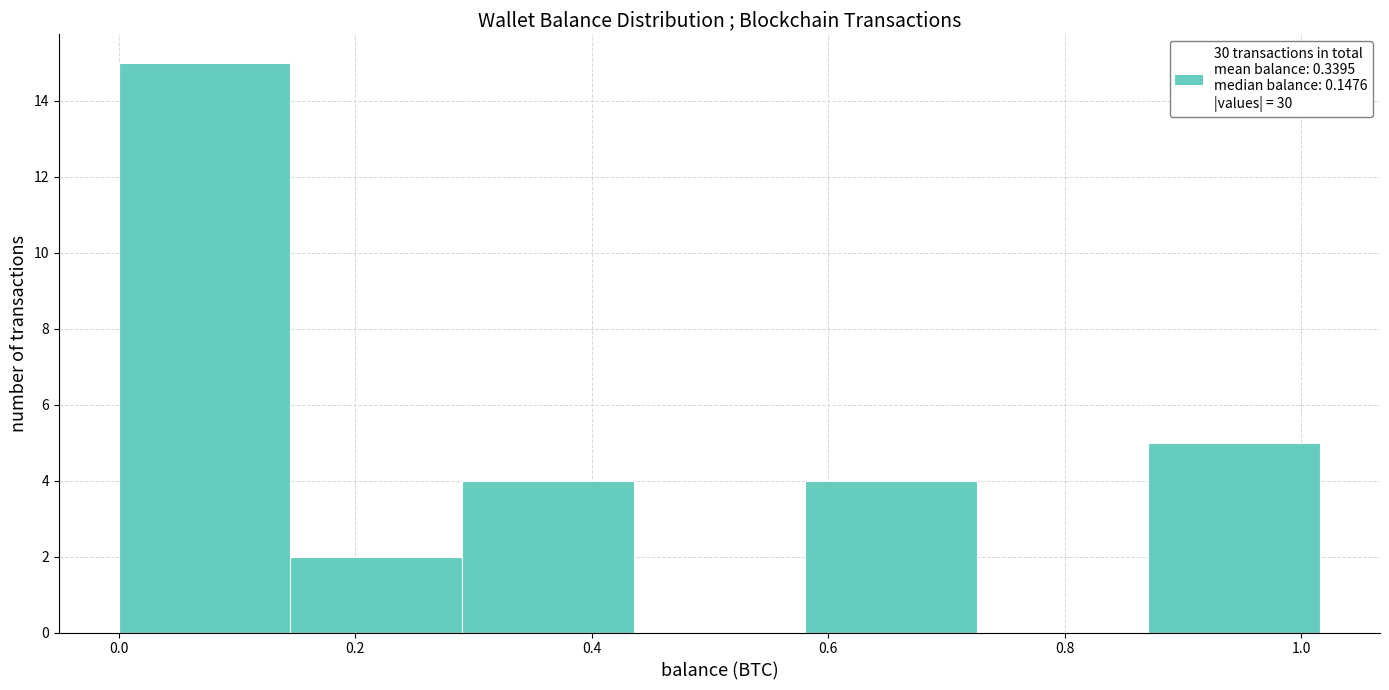

Reading left to right, list every bar in this chart as the range it spans on the x-axis followed by its height. Neither the bar edges nor the heights are printed on the chart, so give them approximately, as read against the axes.

0.00 to 0.14: 15
0.14 to 0.30: 2
0.30 to 0.44: 4
0.44 to 0.58: 0
0.58 to 0.72: 4
0.72 to 0.88: 0
0.88 to 1.02: 5